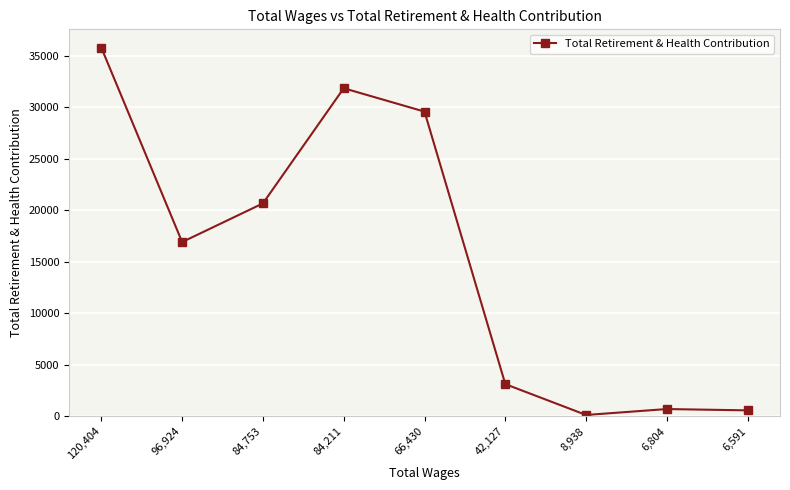

What is the value of the 9th point from the left?

563